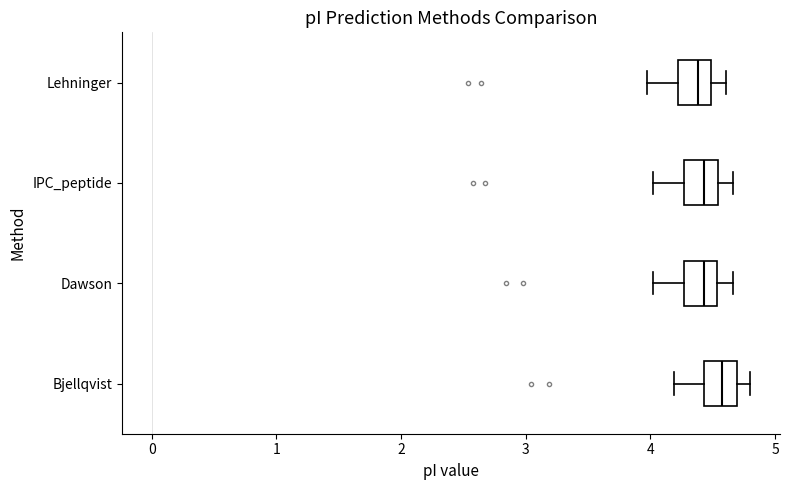

Where is the left edge of the box for Lehninger on the x-axis? The values are not printed on the chart, so give them approximately, as read against the axis.

4.2